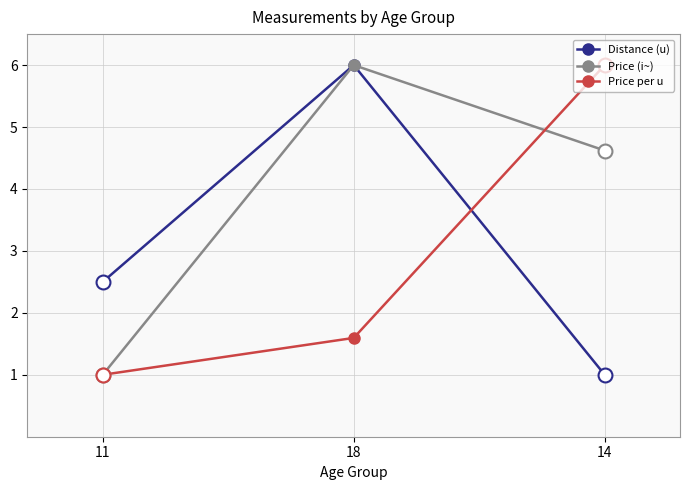

Which series has the largest total across all categories?

Price (i~)